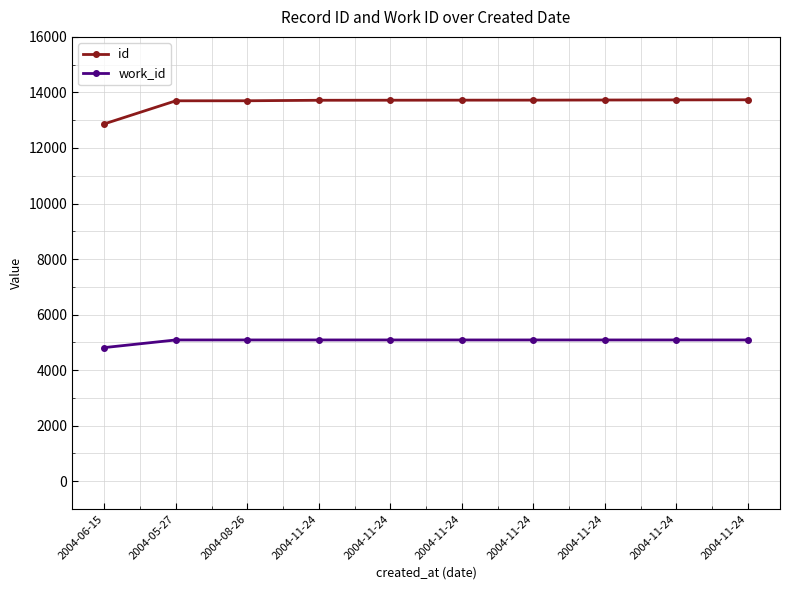

True or false: work_id has more than 0 points higher than both neighbors.

False